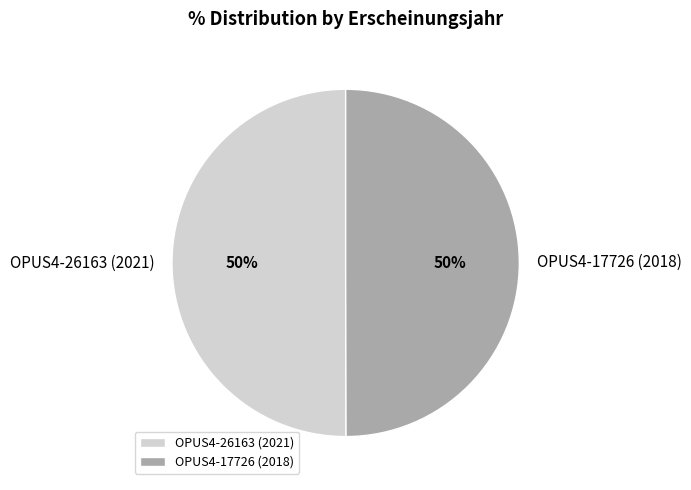

True or false: OPUS4-17726 (2018) accounts for 50% of the total.

True